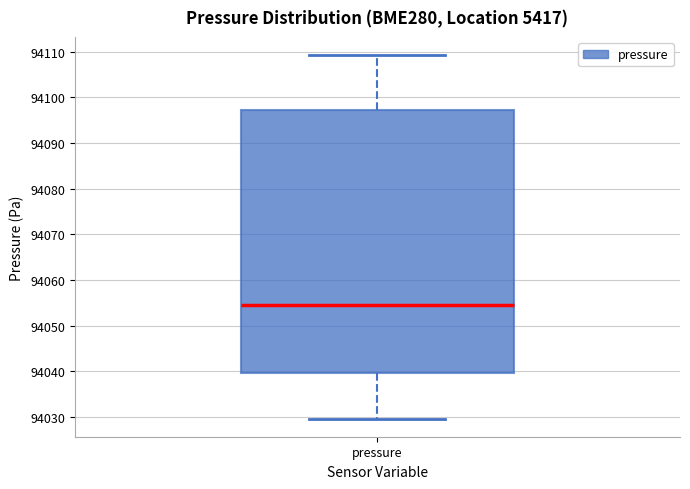

Where does the median line of the box for pressure sit on the y-axis? The values are not printed on the chart, so give them approximately, as read against the axis.

94055